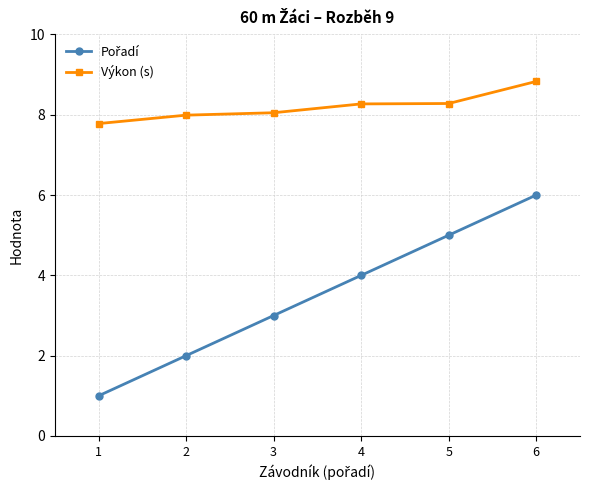

What is the minimum value shown in the chart?

1.0